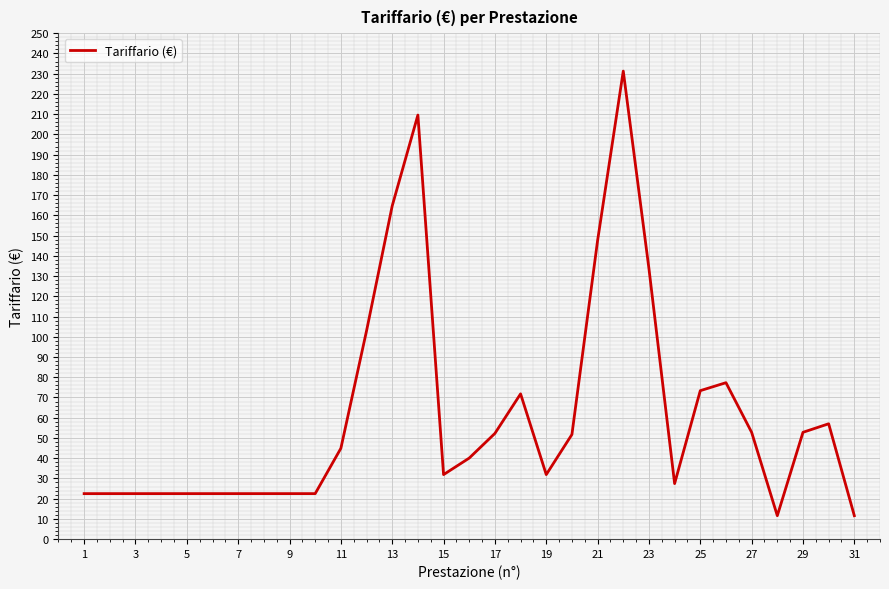

What is the minimum value shown in the chart?

11.6